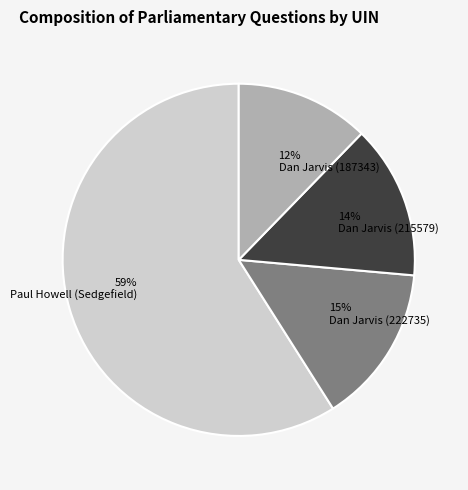

What is the majority slice?

Paul Howell (Sedgefield)